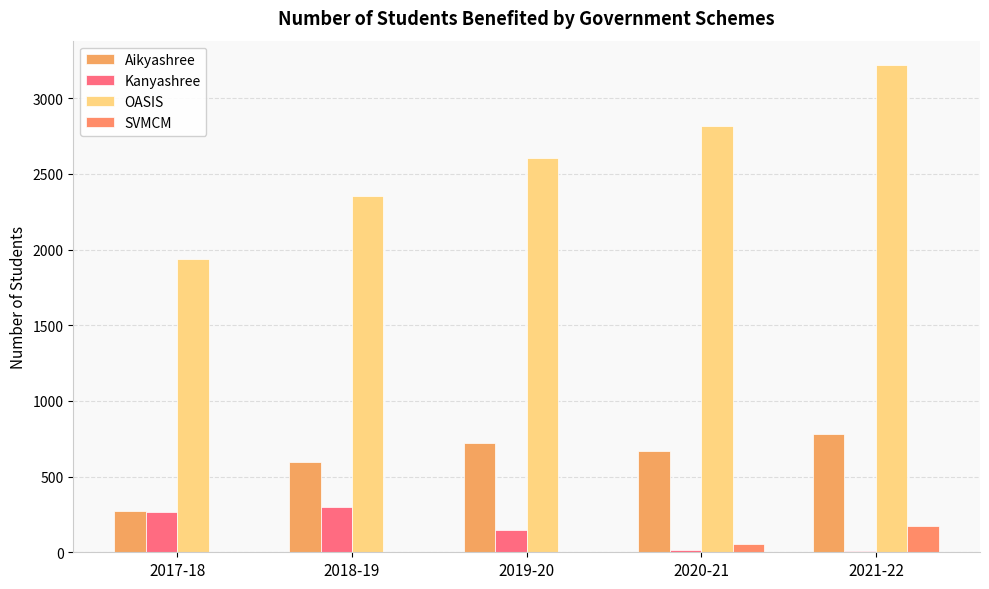

What is the sum of all SVMCM values?

231